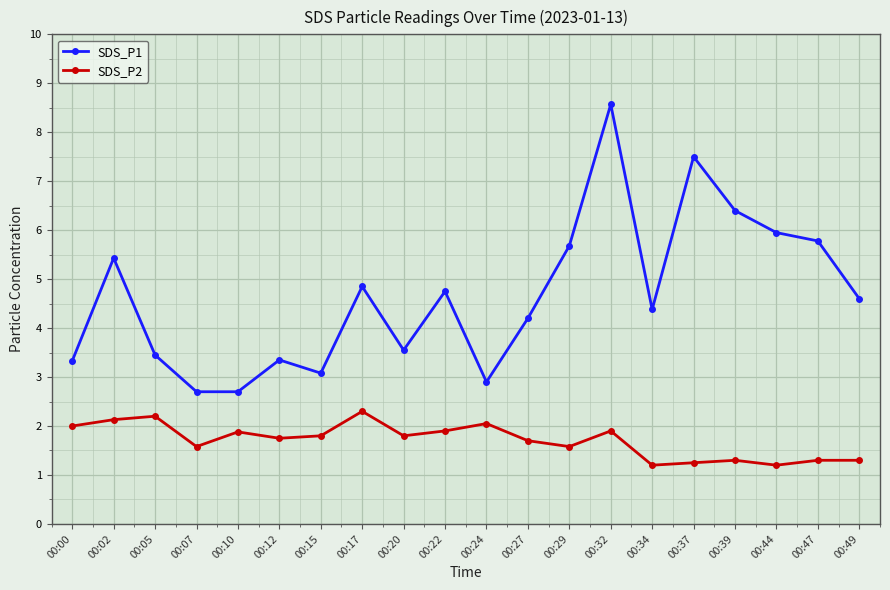

How many data points in SDS_P1 are above 4?

12